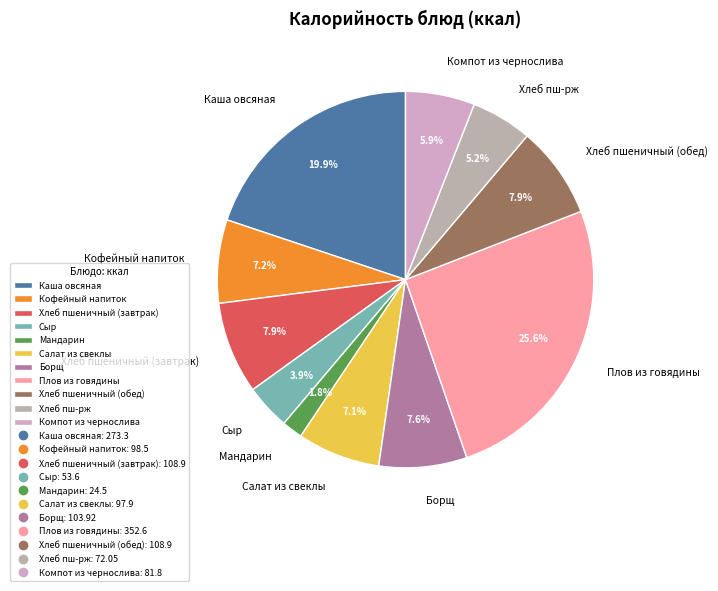

Combined, do Кофейный напиток and Компот из чернослива account for over 50%?

No